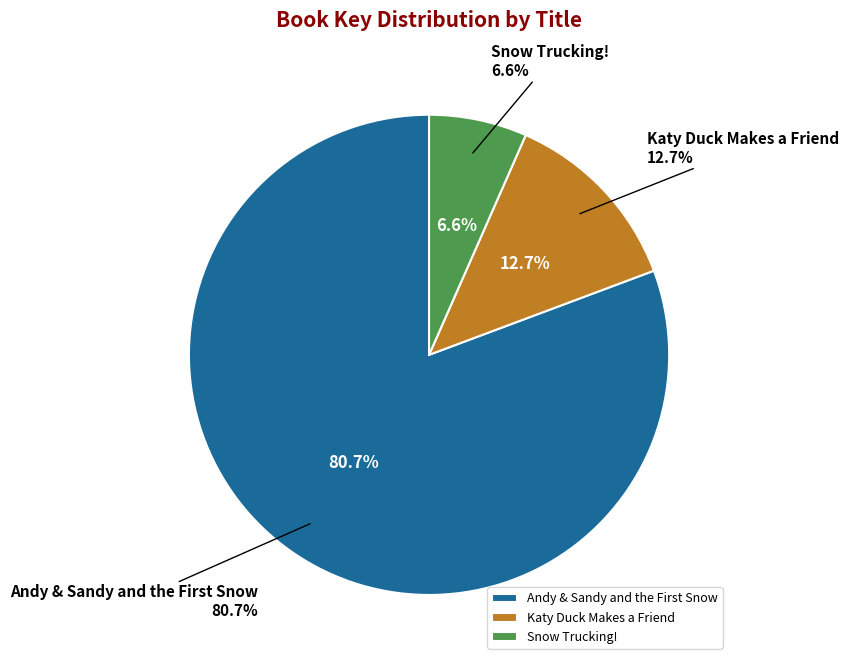

How many slices are in this pie chart?

3